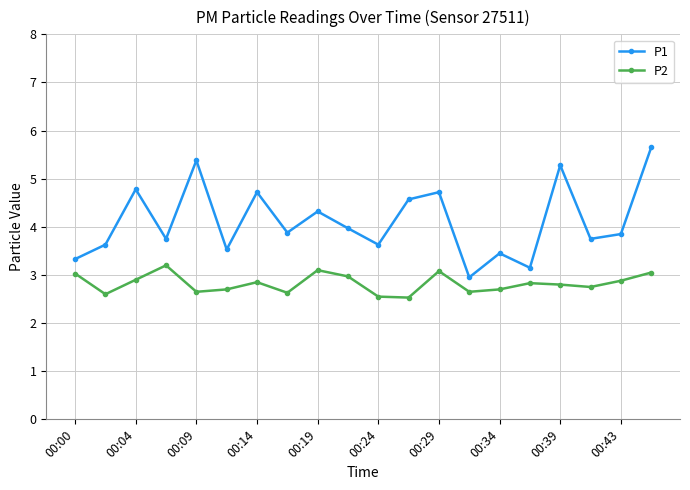

What is the greatest value displayed?

5.7